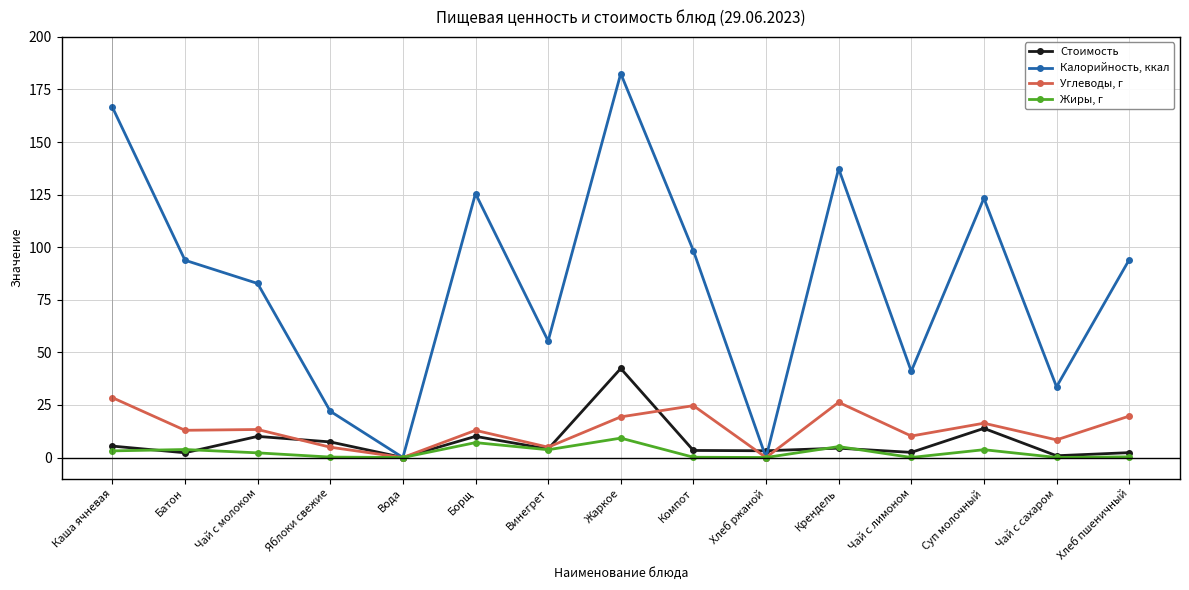

The value of Жиры, г at Вода is 6.3. True or false?

False